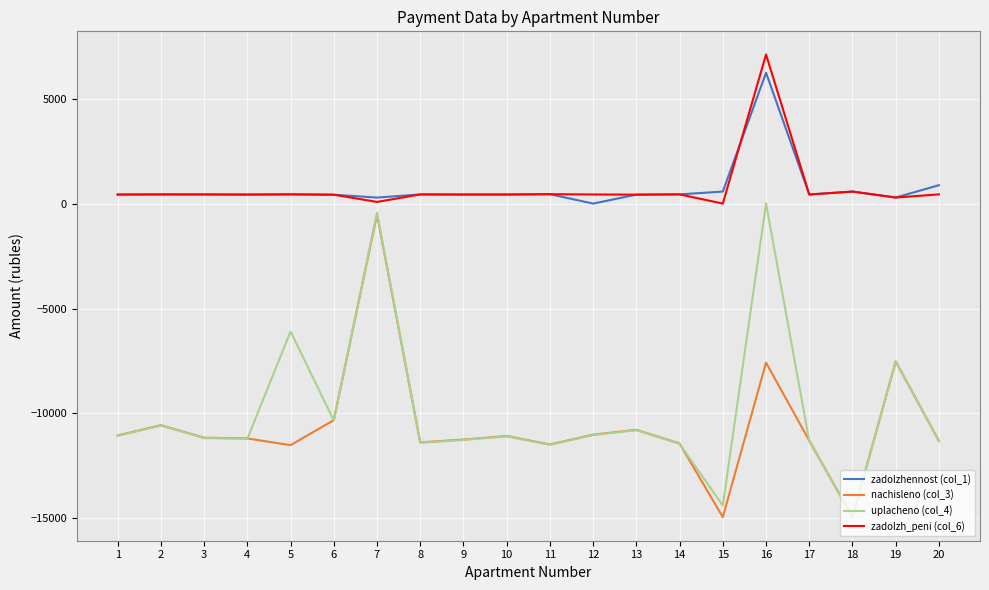

What value does the zadolzhennost (col_1) series have at 14?

438.1